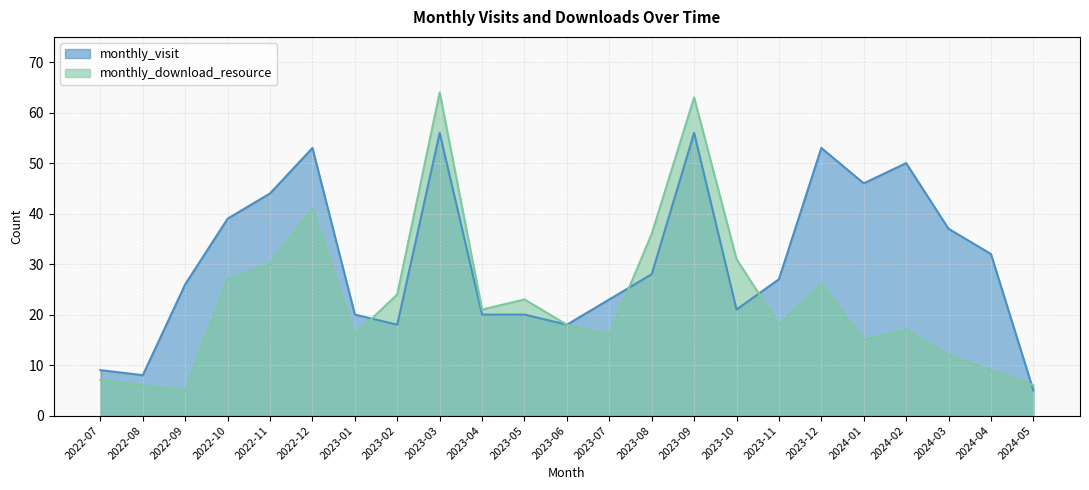

Reading right to left, list all the values displayed in this chart.

monthly_visit: 2024-05=5	2024-04=32	2024-03=37	2024-02=50	2024-01=46	2023-12=53	2023-11=27	2023-10=21	2023-09=56	2023-08=28	2023-07=23	2023-06=18	2023-05=20	2023-04=20	2023-03=56	2023-02=18	2023-01=20	2022-12=53	2022-11=44	2022-10=39	2022-09=26	2022-08=8	2022-07=9
monthly_download_resource: 2024-05=6	2024-04=9	2024-03=12	2024-02=17	2024-01=15	2023-12=26	2023-11=18	2023-10=31	2023-09=63	2023-08=36	2023-07=16	2023-06=18	2023-05=23	2023-04=21	2023-03=64	2023-02=24	2023-01=16	2022-12=41	2022-11=30	2022-10=27	2022-09=5	2022-08=6	2022-07=7